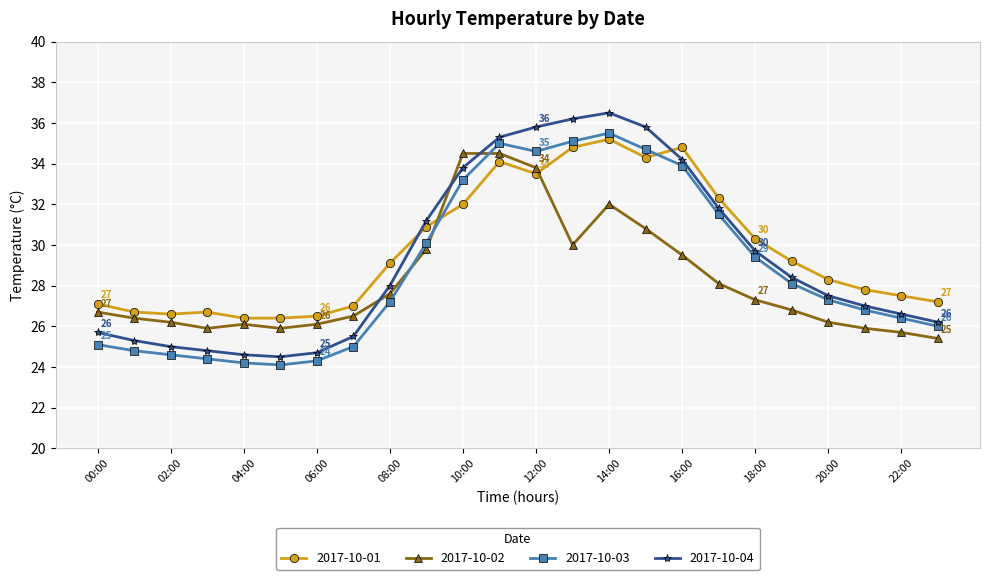

What is the value of the 2017-10-04 point at the 7th from the left?

24.7